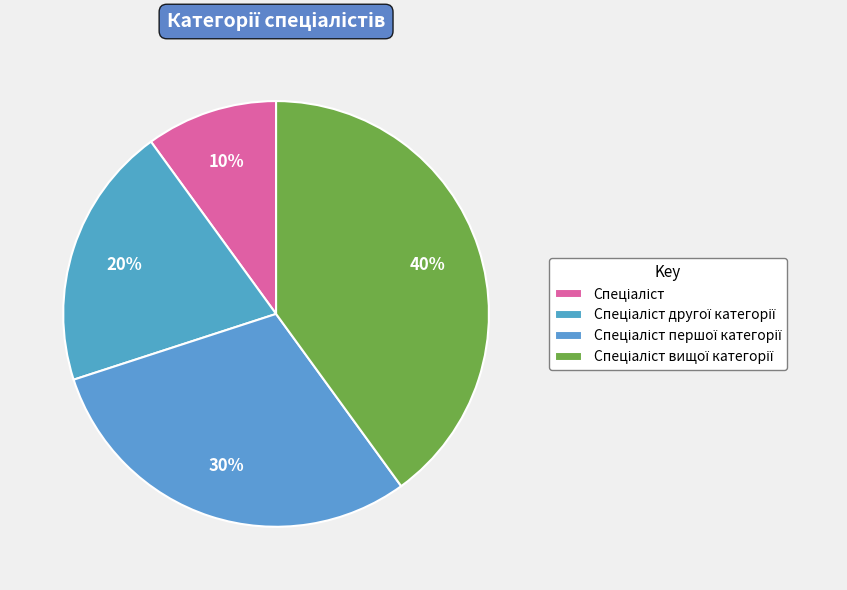

To the nearest percent, what is the average slice percentage?

25%